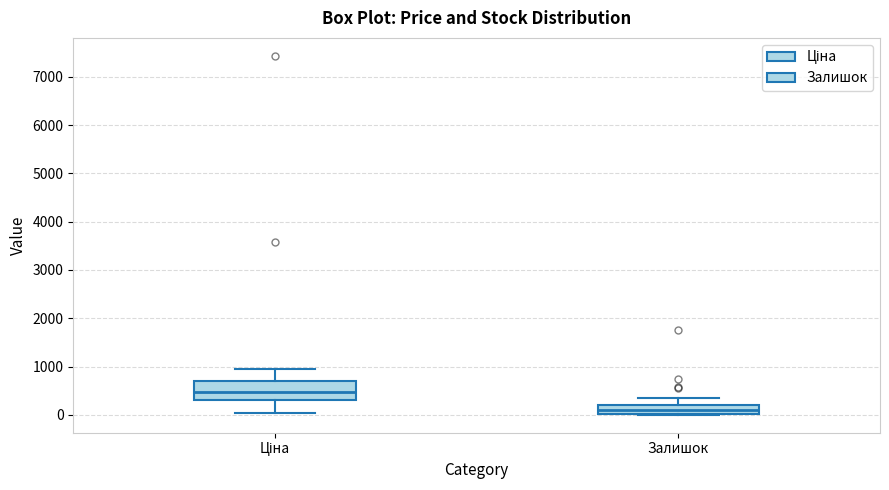

Reading left to right, read every box against the y-axis: the position of its median line, the range the box covers, and the ends of its whiskers. The values are not printed on the chart, so give them approximately, as read against the axis.

Ціна: median 500, box 300 to 700, whiskers 0 to 1000
Залишок: median 100, box 0 to 200, whiskers 0 to 400